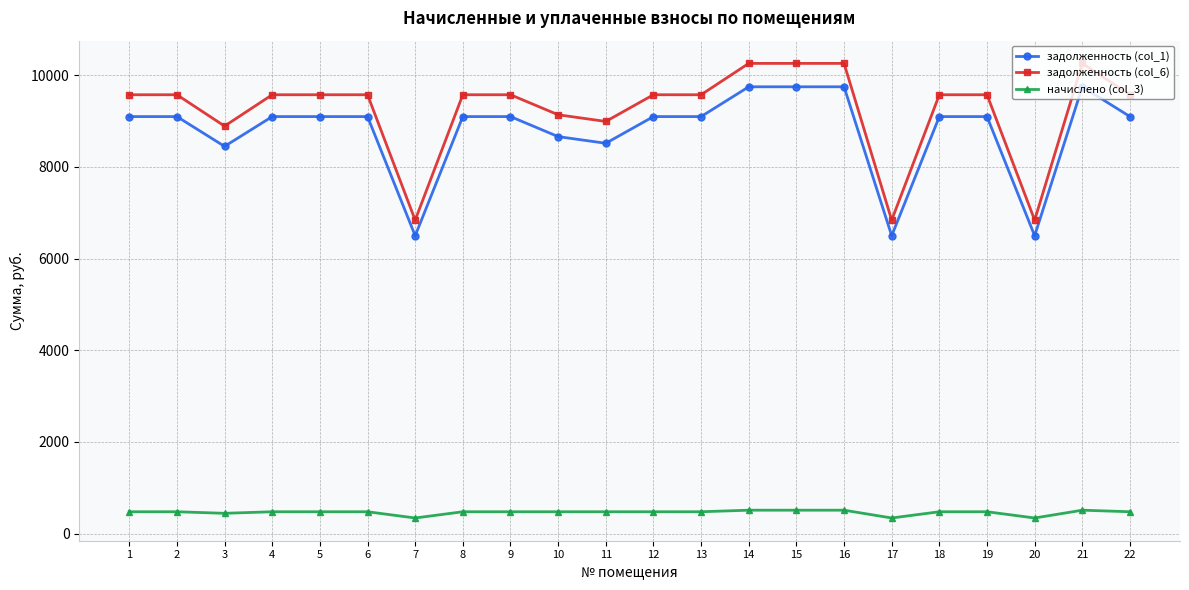

What is the difference between the задолженность (col_6) values at 20 and 2?

2734.8